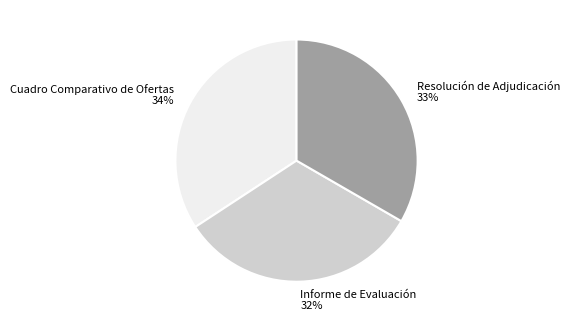

Is the sum of Cuadro Comparativo de Ofertas and Resolución de Adjudicación greater than half?

Yes